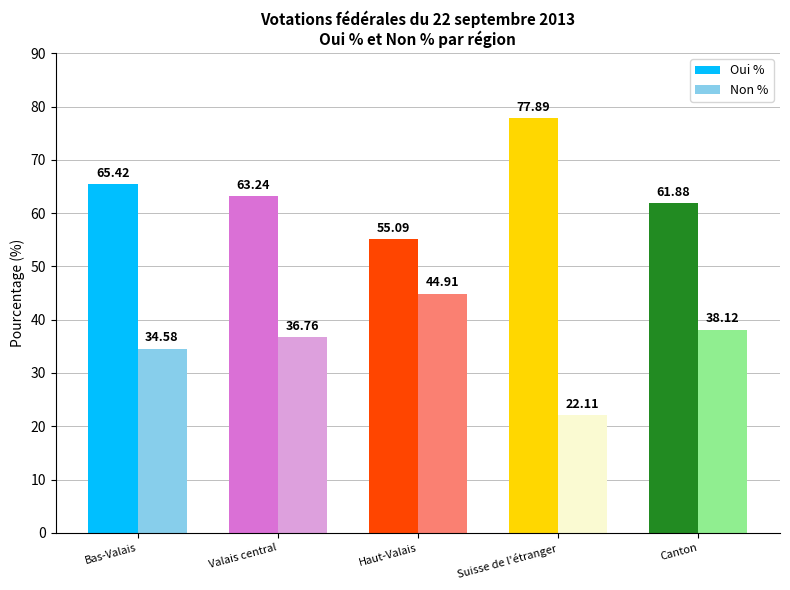

Count the number of categories in the chart.

5